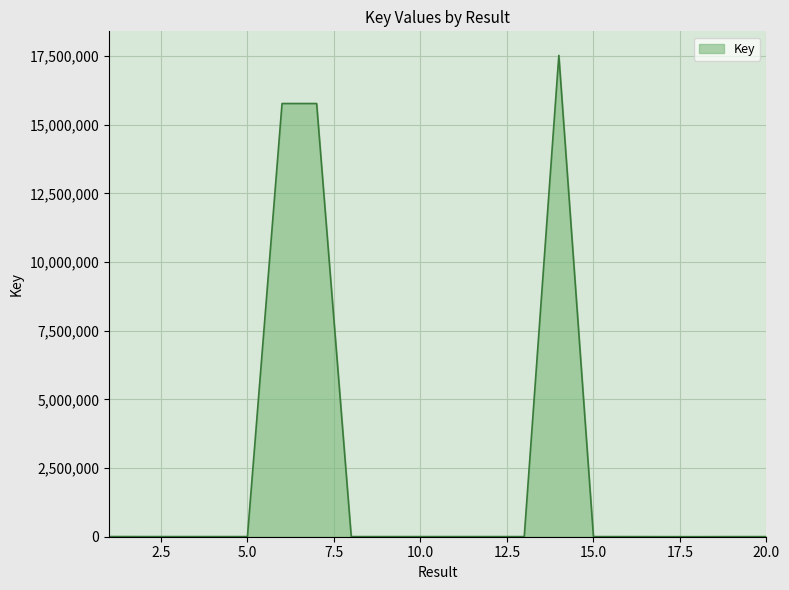

What is the difference between the maximum and minimum values?

17523530